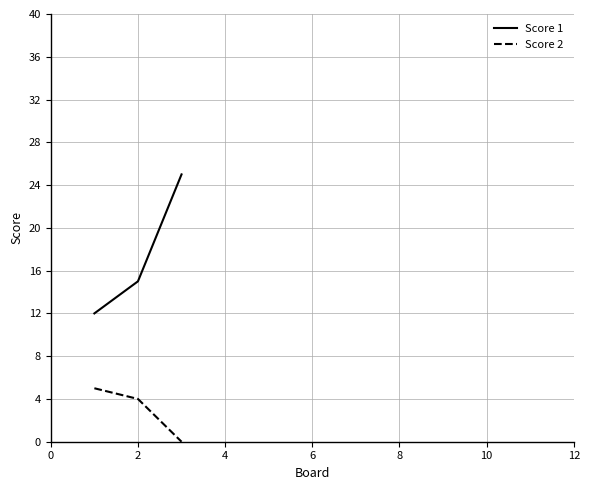

Reading left to right, transcribe all the data shown in this chart.

Score 1: 12	15	25
Score 2: 5	4	0